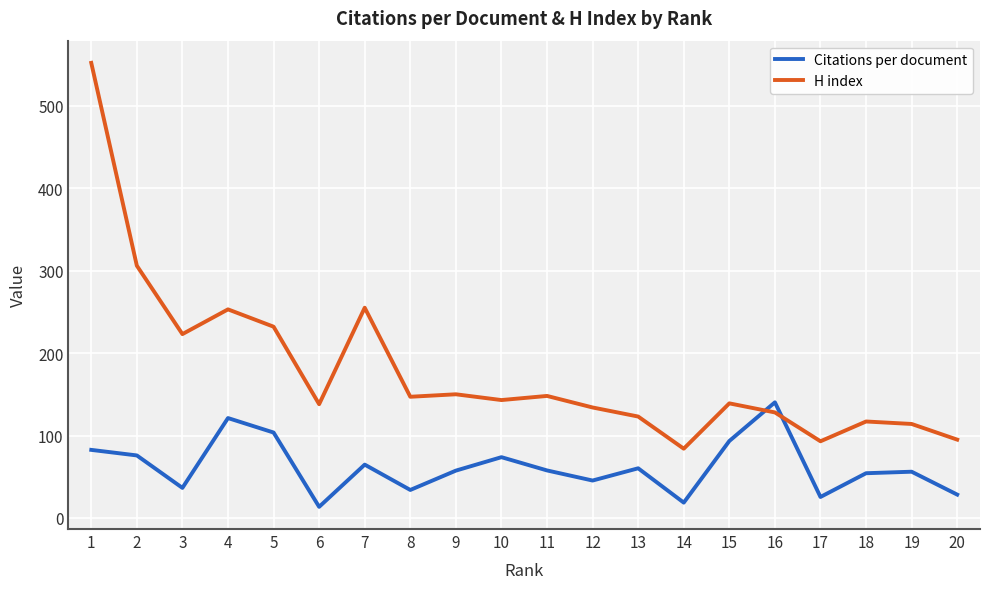

After their last crossing, which series has the higher values: Citations per document or H index?

H index